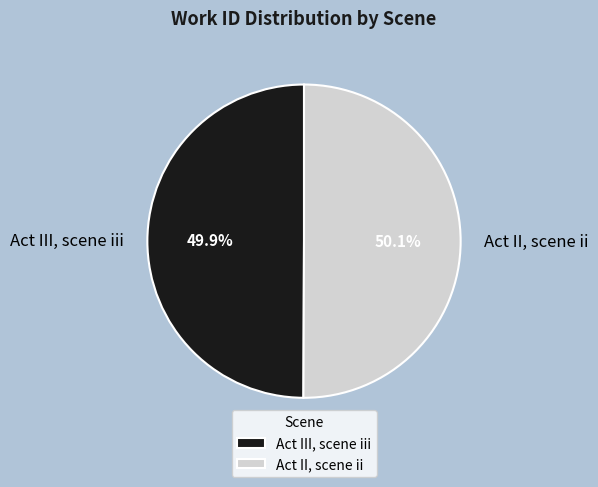

Is there any slice that represents more than half of the pie?

Yes